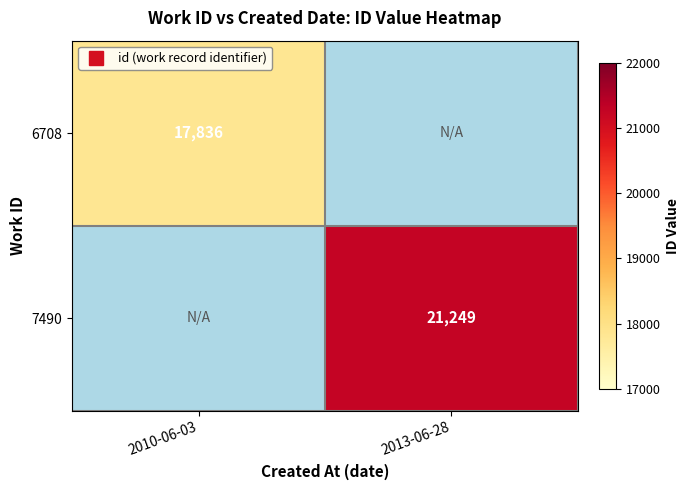

How many values in 7490 are above zero?

1